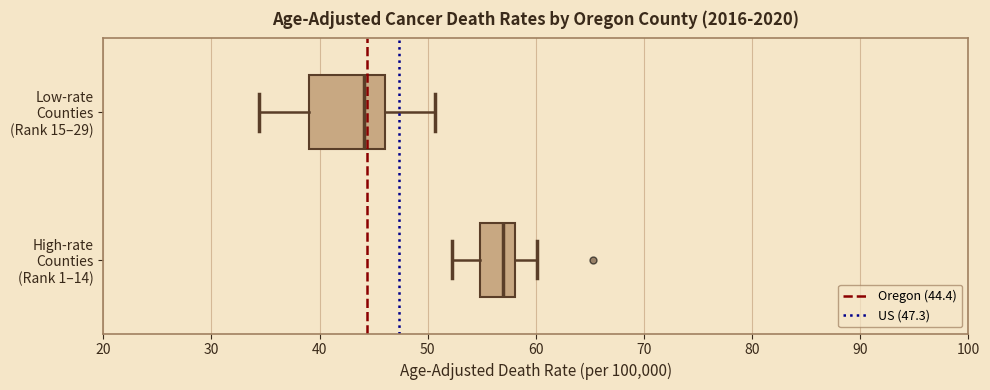

Where is the left edge of the box for High-rate Counties (Rank 1–14) on the x-axis? The values are not printed on the chart, so give them approximately, as read against the axis.

55